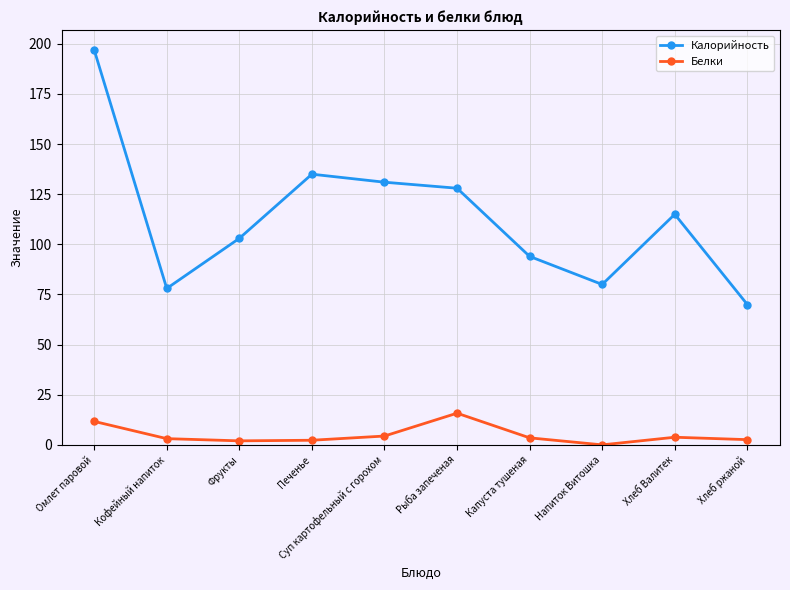

List the series in order of their peak value, highest first.

Калорийность, Белки